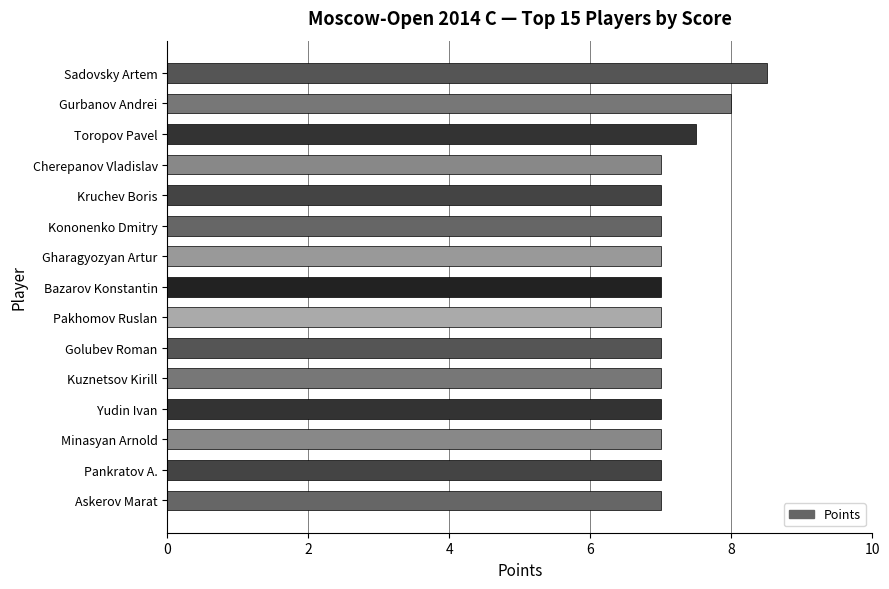

What is the average value?

7.2